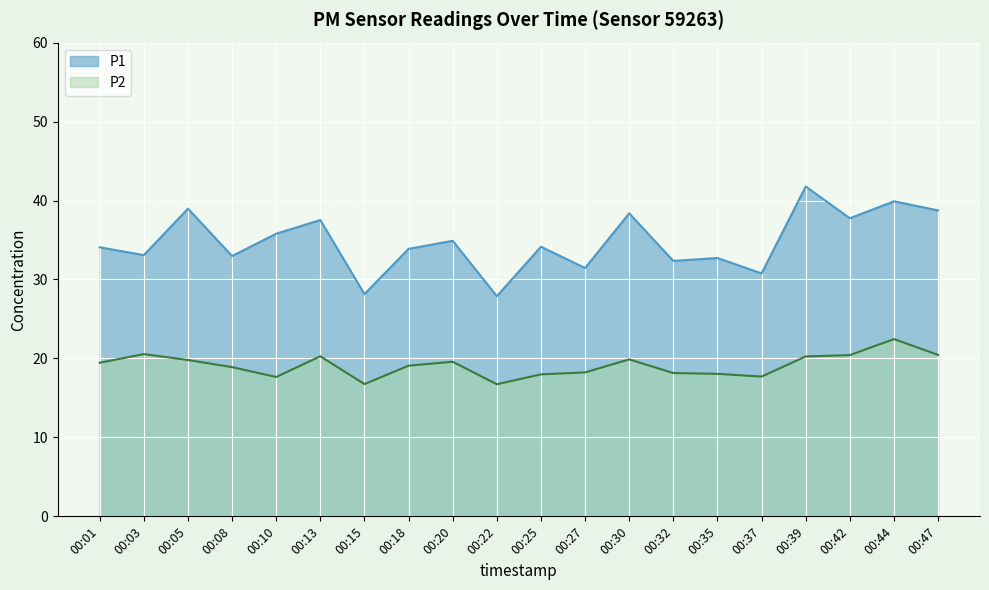

What is the spread (max minus min) of values at 00:18?

14.8